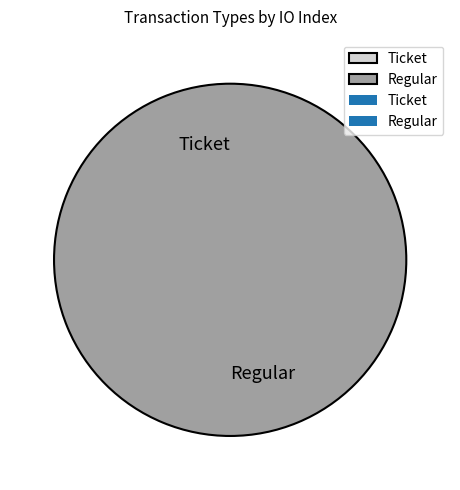

Rank the categories by value from highest to lowest.

Regular, Ticket